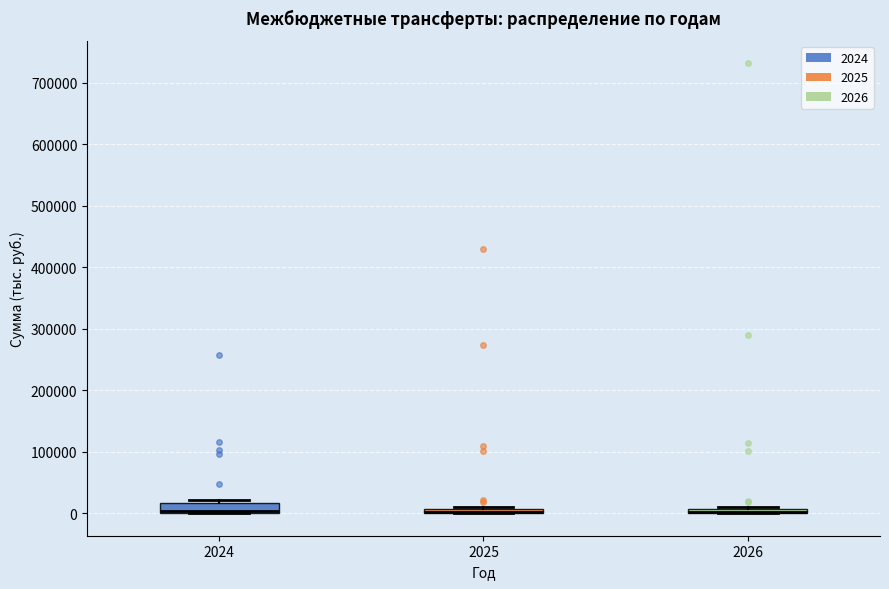

Where is the upper edge of the box at x = 2024 on the y-axis? The values are not printed on the chart, so give them approximately, as read against the axis.

20000